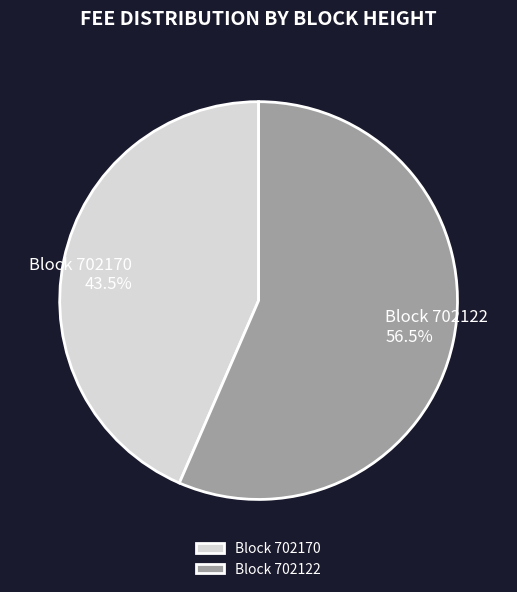

Is there any slice that represents more than half of the pie?

Yes